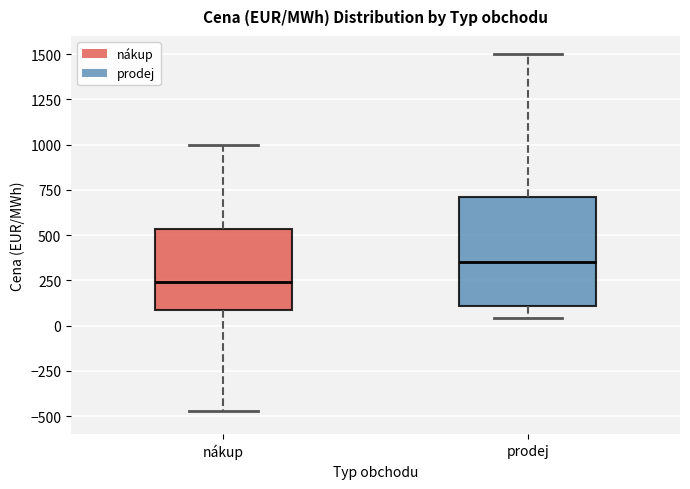

Which box's median line is the highest?

prodej